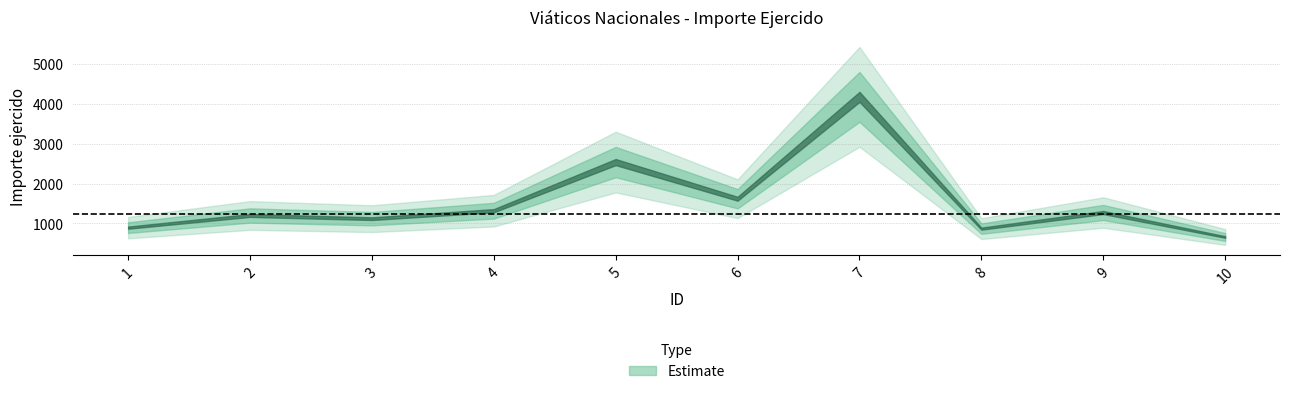

Reading left to right, transcribe all the data shown in this chart.

1=895.0	2=1200.0	3=1120.0	4=1320.0	5=2540.0	6=1620.0	7=4176.0	8=870.0	9=1274.0	10=660.0